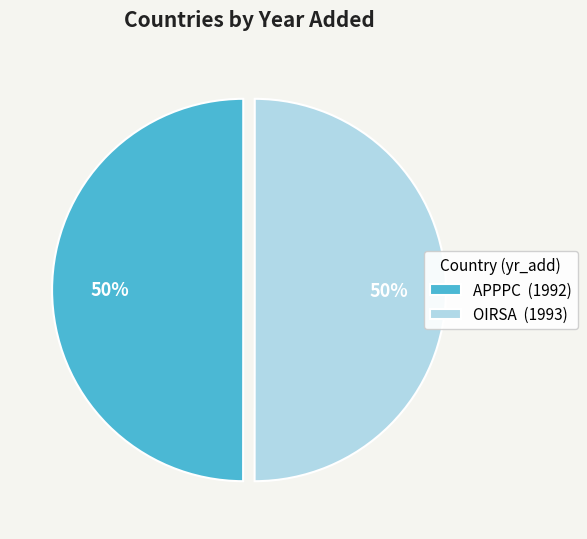

The APPPC slice represents 41% of the pie. True or false?

False